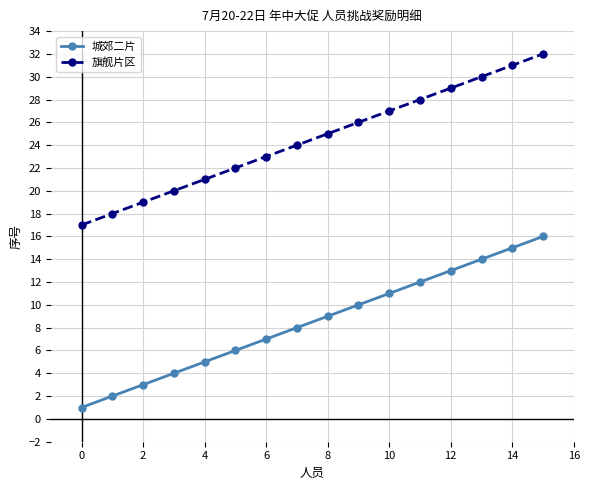

List the series in order of their overall mean, highest first.

旗舰片区, 城郊二片